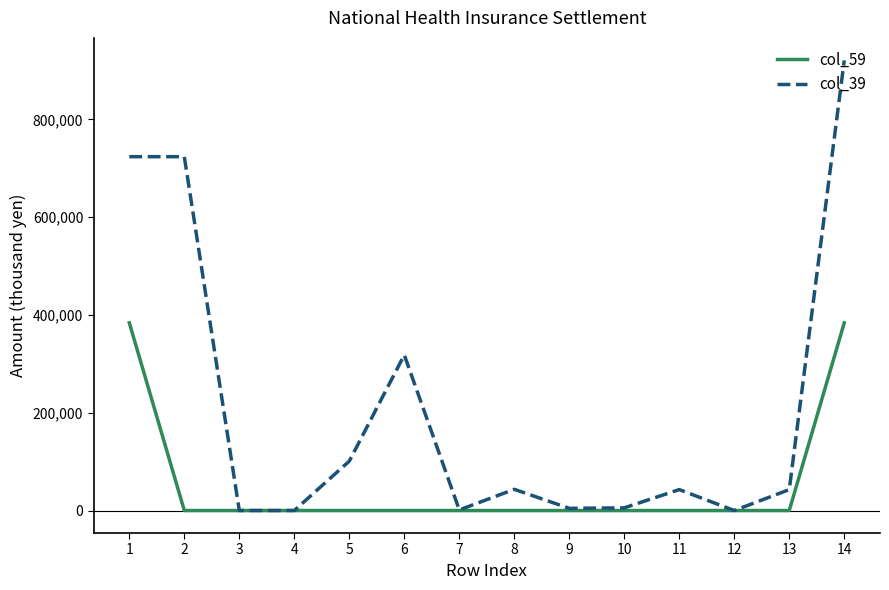

Which series has the widest spread of values?

col_39